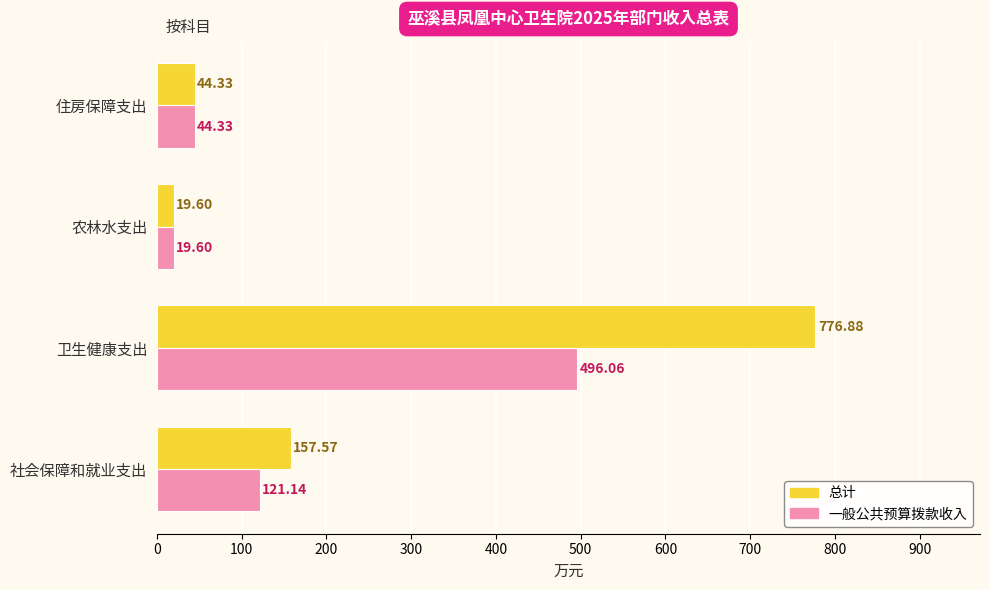

Which series has the widest spread of values?

总计